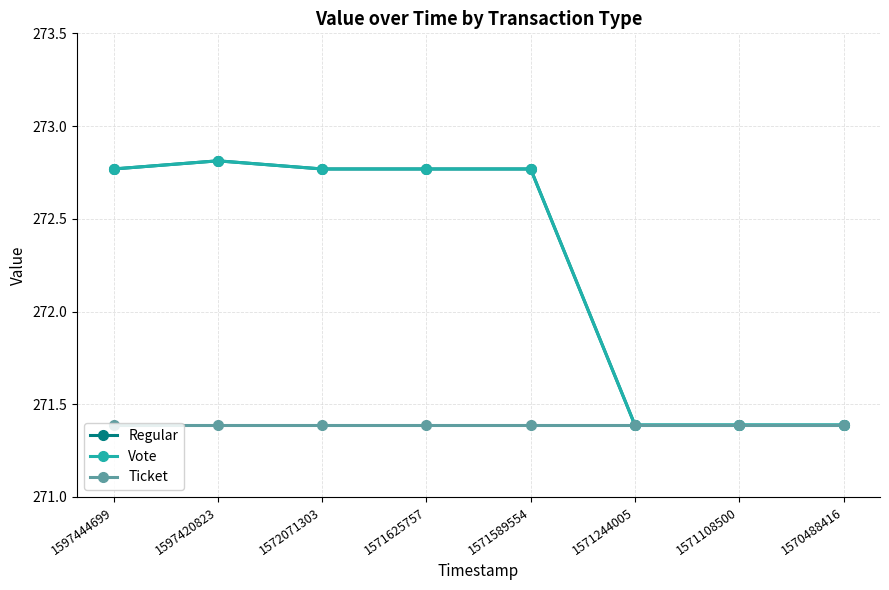

Is this an area chart (filled region under the line)?

No